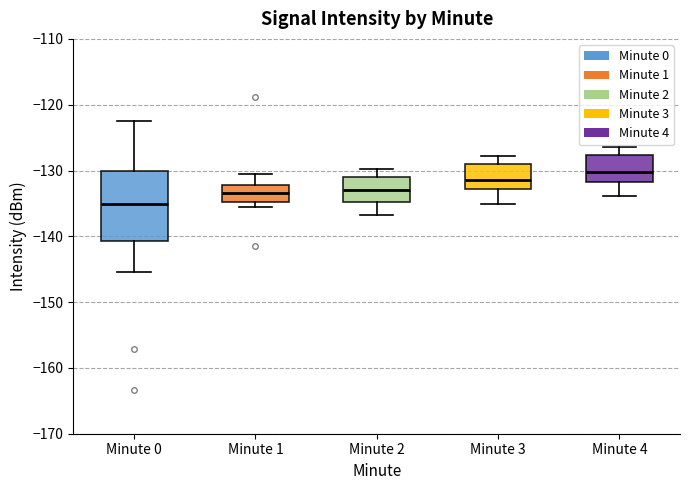

Which box is the tallest, from its lower edge to its upper edge?

Minute 0